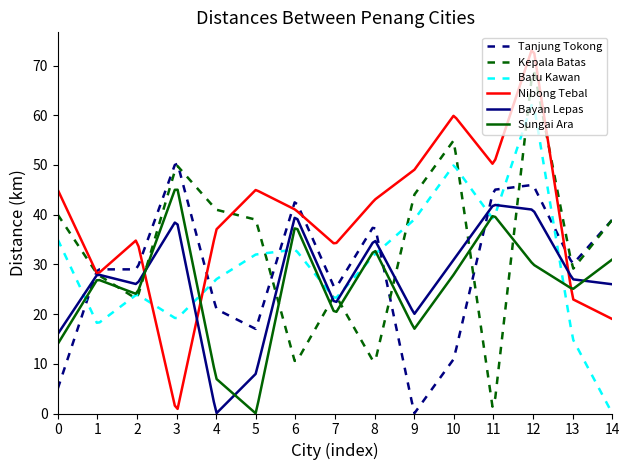

Is this an area chart (filled region under the line)?

No